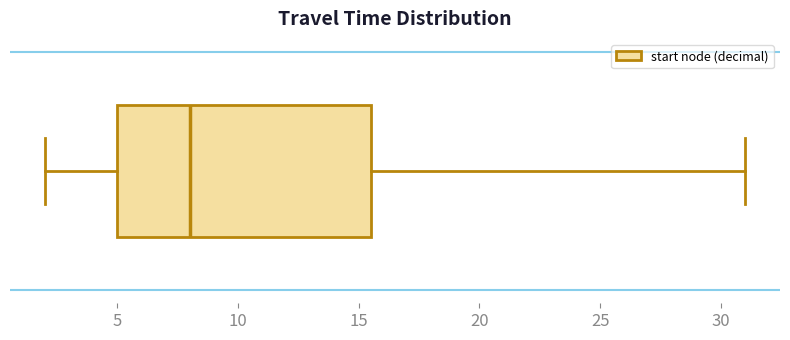

Transcribe this box plot: give where the median line is, the range the box spans, and where the two whiskers end, as read against the x-axis. The values are not printed on the chart, so give them approximately, as read against the axis.

median 8.0, box 5.0 to 15.5, whiskers 2.0 to 31.0